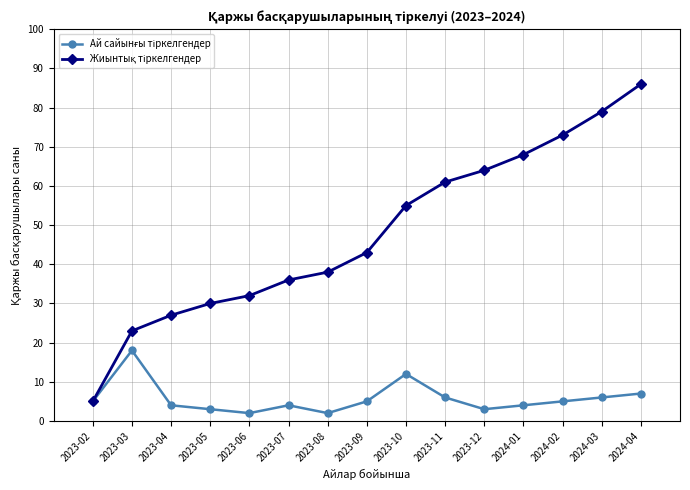

What is the label of the 15th point from the left?

2024-04